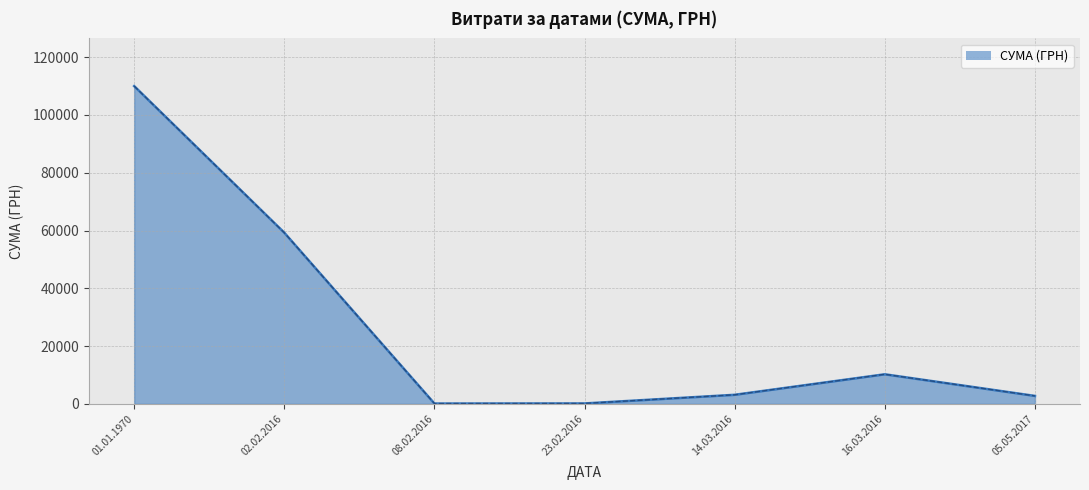

At which category does the chart reach its peak across all series?

01.01.1970